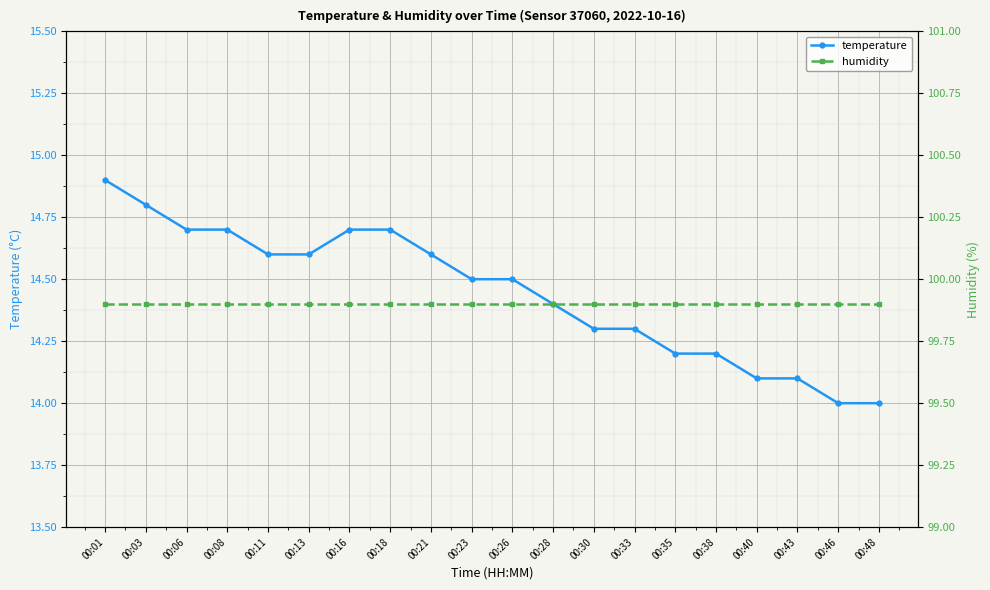

True or false: humidity and temperature intersect in this chart.

False